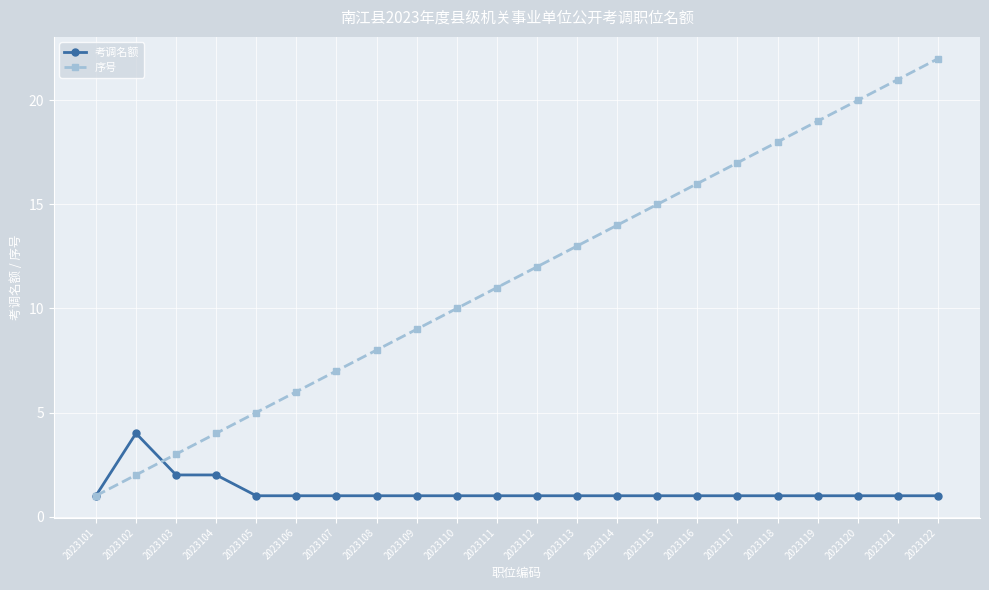

What is the spread (max minus min) of values at 2023120?

19